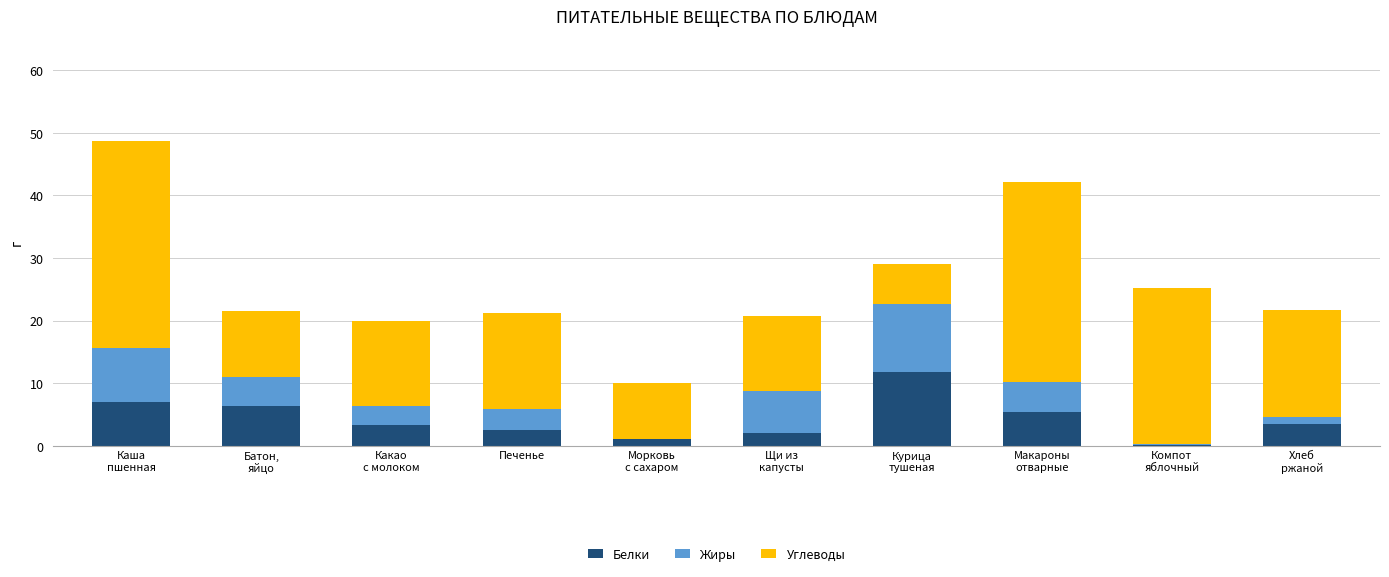

At which label does Белки reach its peak?

Курица
тушеная